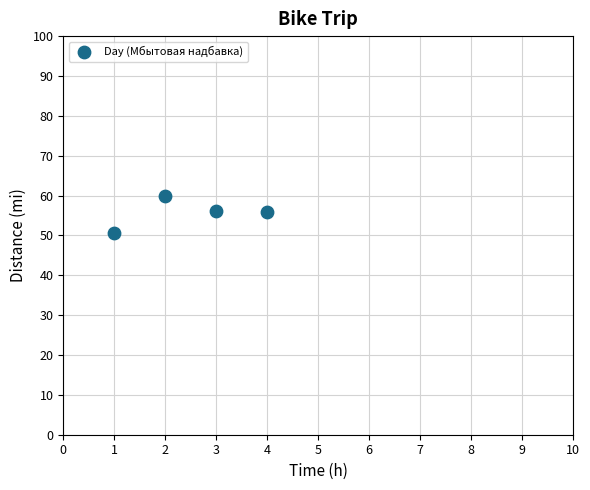

What is the average Y value?

55.6